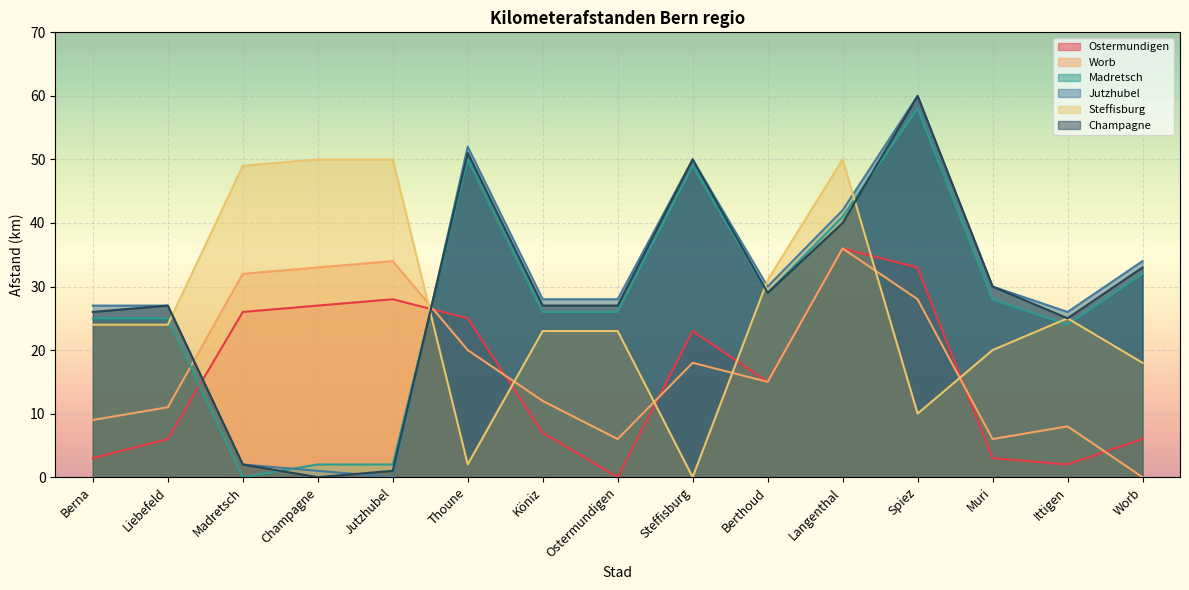

What is the spread (max minus min) of values at Langenthal?

14